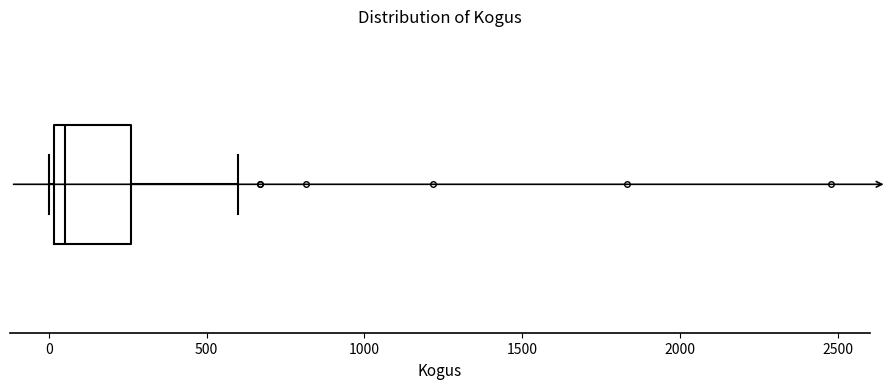

Read this box plot against the x-axis: the position of the median line, the range covered by the box, and the ends of both whiskers. The values are not printed on the chart, so give them approximately, as read against the axis.

median 50, box 0 to 250, whiskers 0 to 600